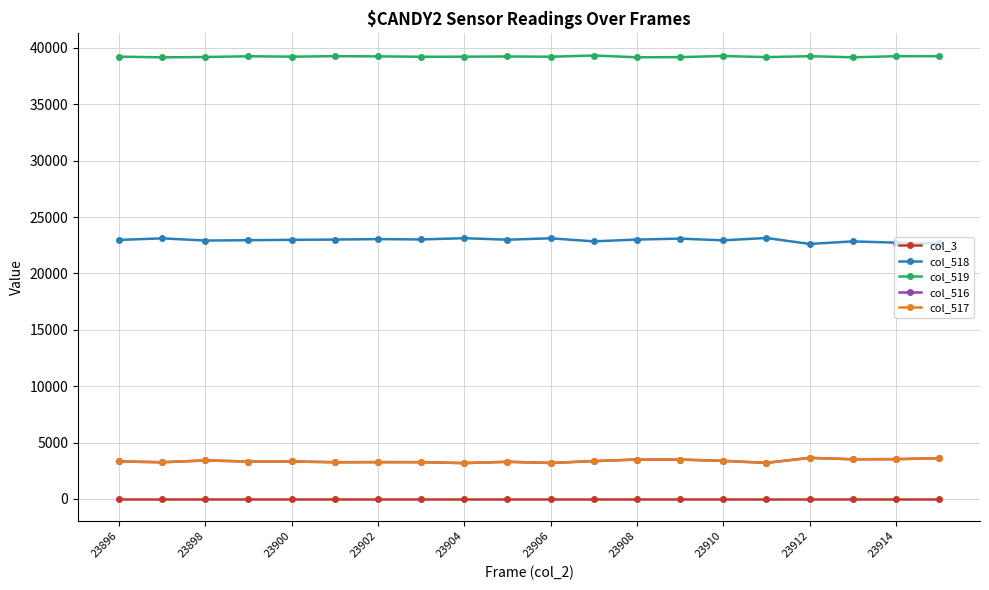

What is the average value of the col_516 series?

3370